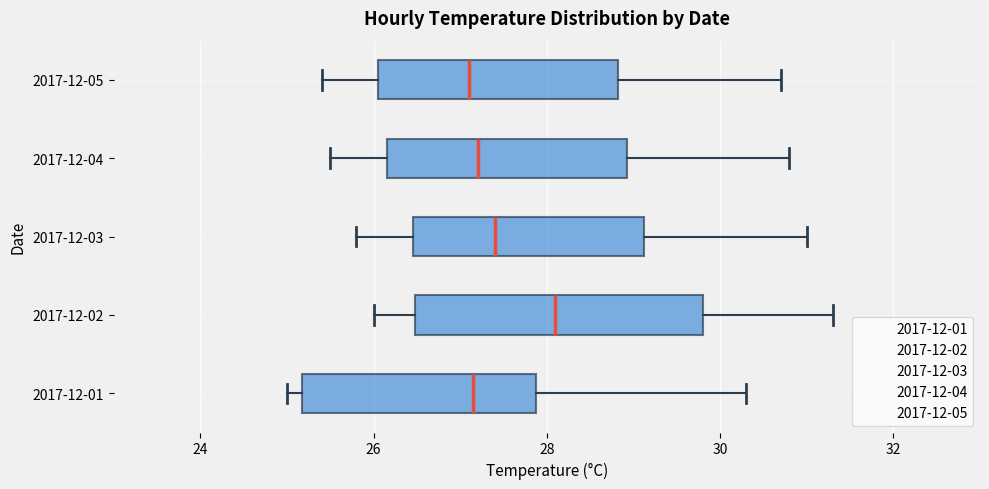

Reading bottom to top, read every box against the x-axis: the position of its median line, the range the box covers, and the ends of its whiskers. The values are not printed on the chart, so give them approximately, as read against the axis.

2017-12-01: median 27.2, box 25.2 to 27.8, whiskers 25.0 to 30.4
2017-12-02: median 28.2, box 26.4 to 29.8, whiskers 26.0 to 31.4
2017-12-03: median 27.4, box 26.4 to 29.2, whiskers 25.8 to 31.0
2017-12-04: median 27.2, box 26.2 to 29.0, whiskers 25.6 to 30.8
2017-12-05: median 27.2, box 26.0 to 28.8, whiskers 25.4 to 30.8